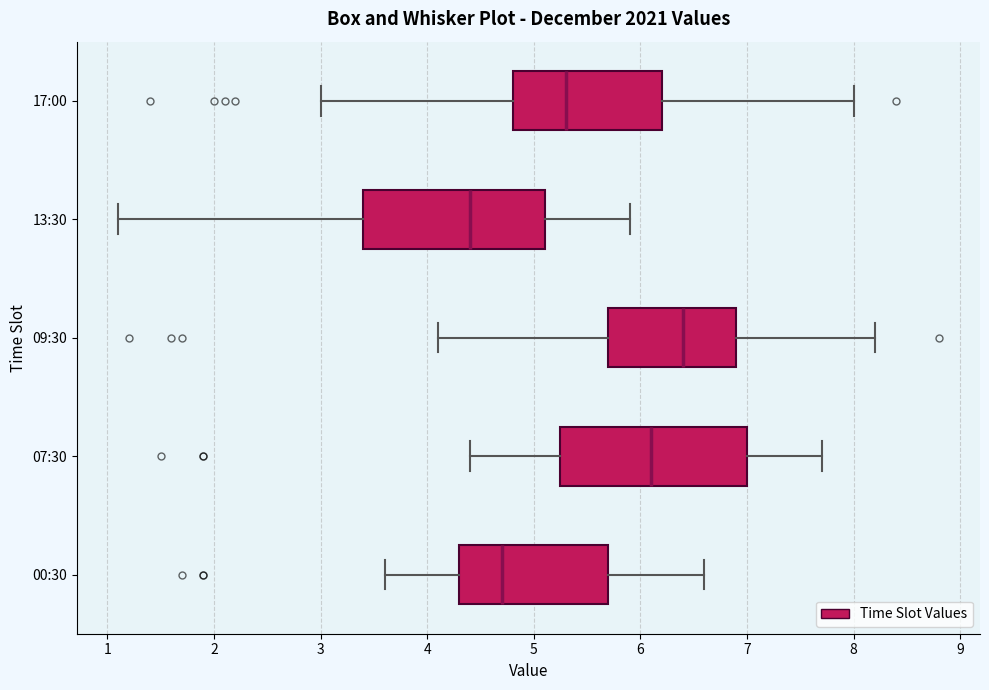

Where does the right whisker of the box for 13:30 end on the x-axis? The values are not printed on the chart, so give them approximately, as read against the axis.

5.9